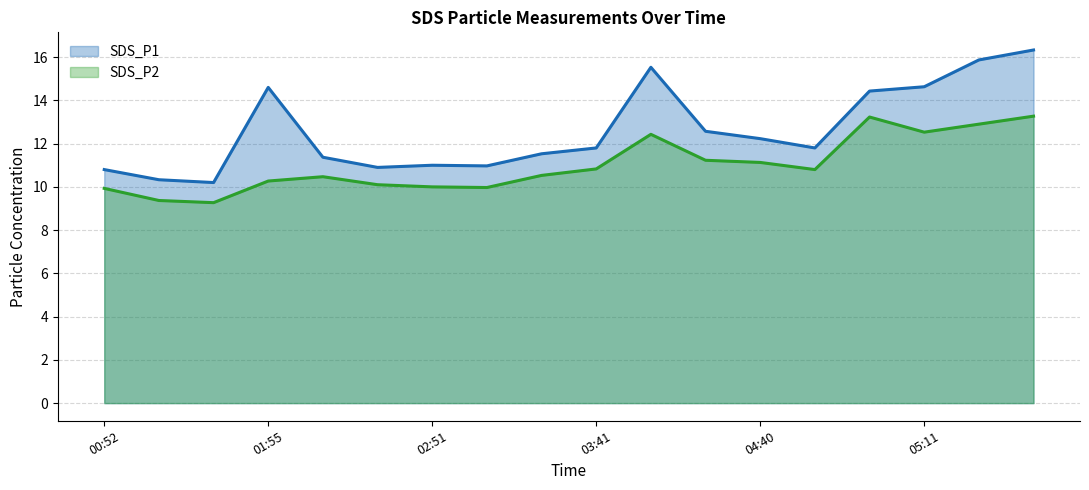

Does the chart have visible grid lines?

Yes